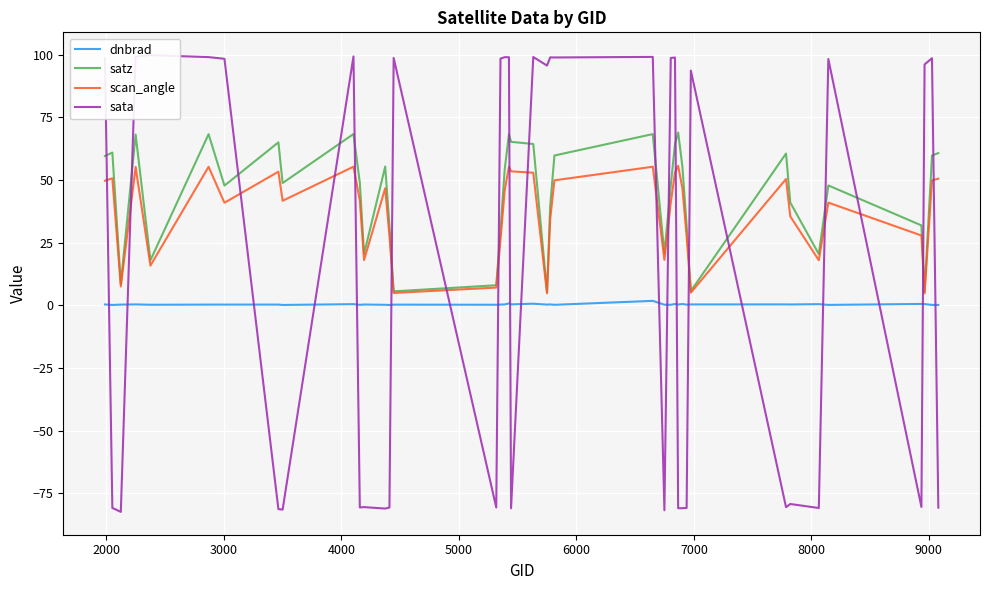

True or false: scan_angle and satz cross at least once.

False